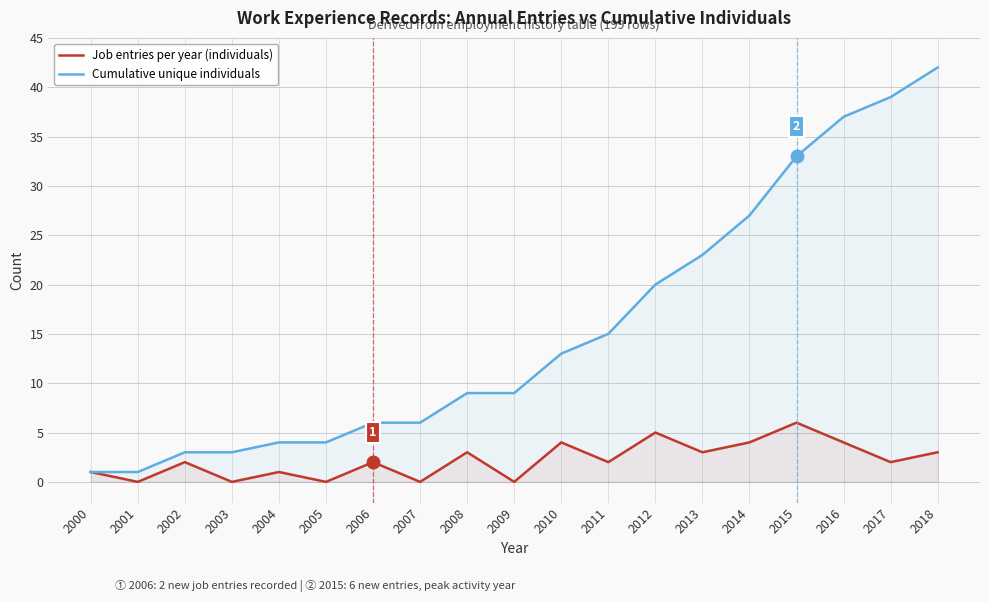

What is the maximum value for Job entries per year (individuals)?

6